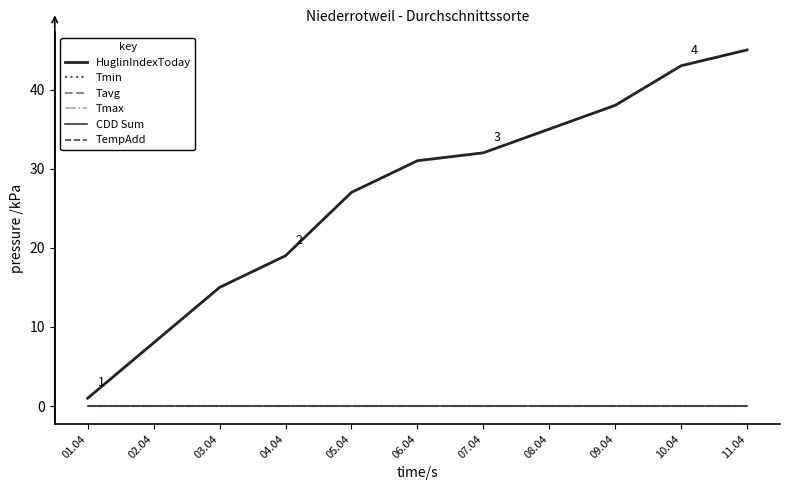

What is the total value across all series at 11.04?

45